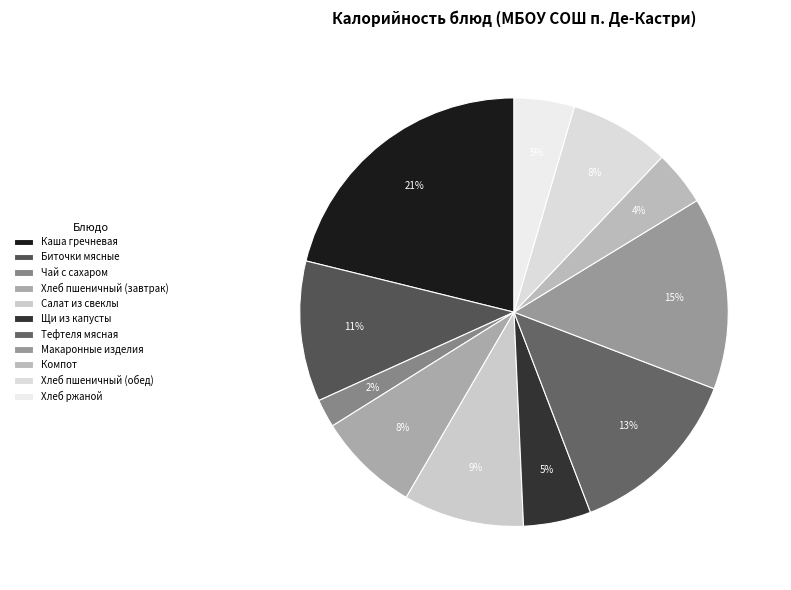

Count the number of slices in the pie.

11